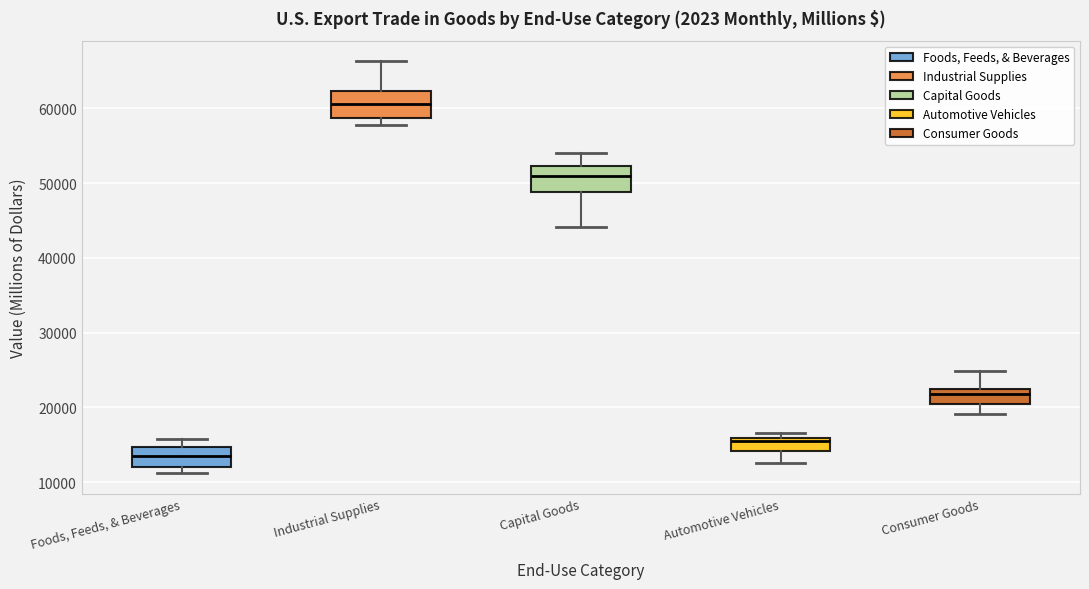

Which box has the lowest median line?

Foods, Feeds, & Beverages